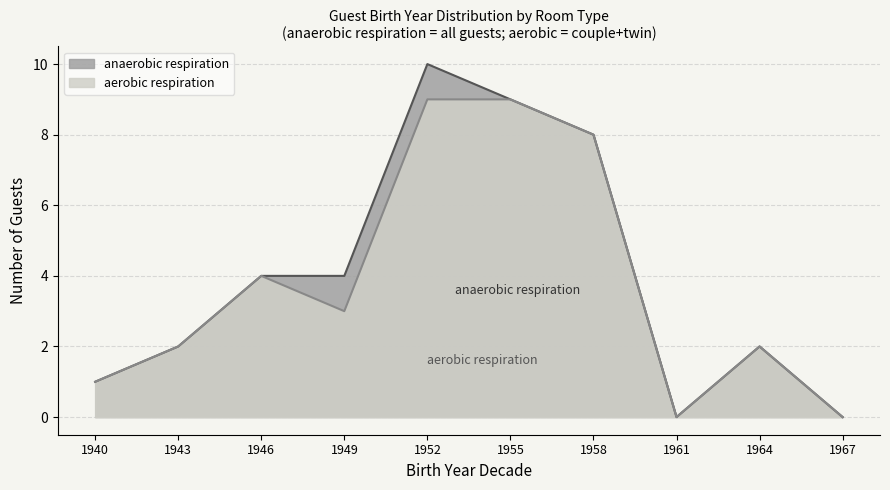

At 6, list the series in order from smallest to largest.

anaerobic respiration, aerobic respiration